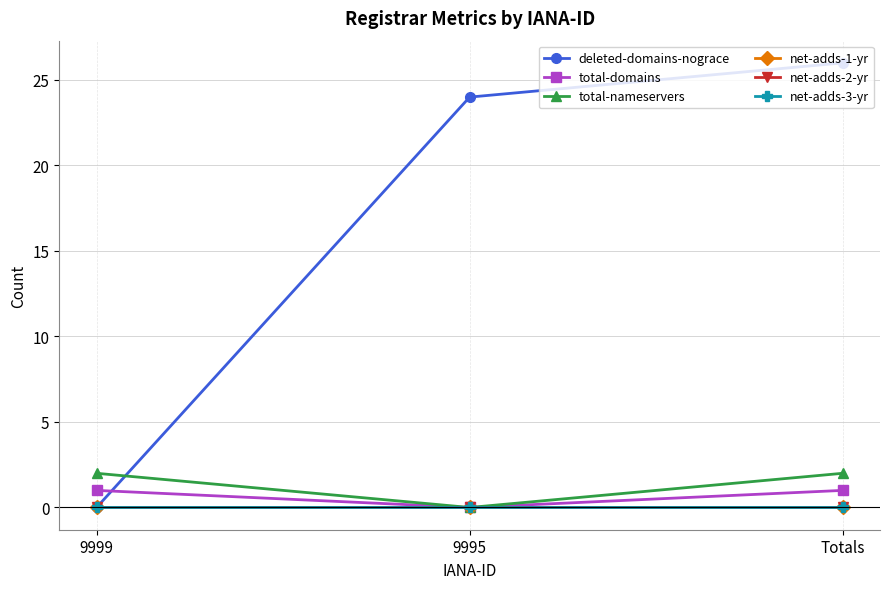

How many series are shown in this chart?

6